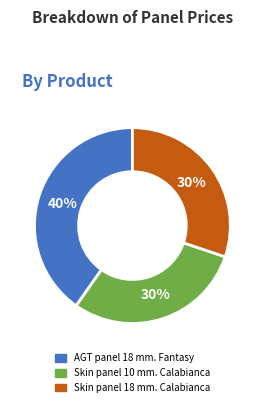

Is there a majority slice in this chart?

No